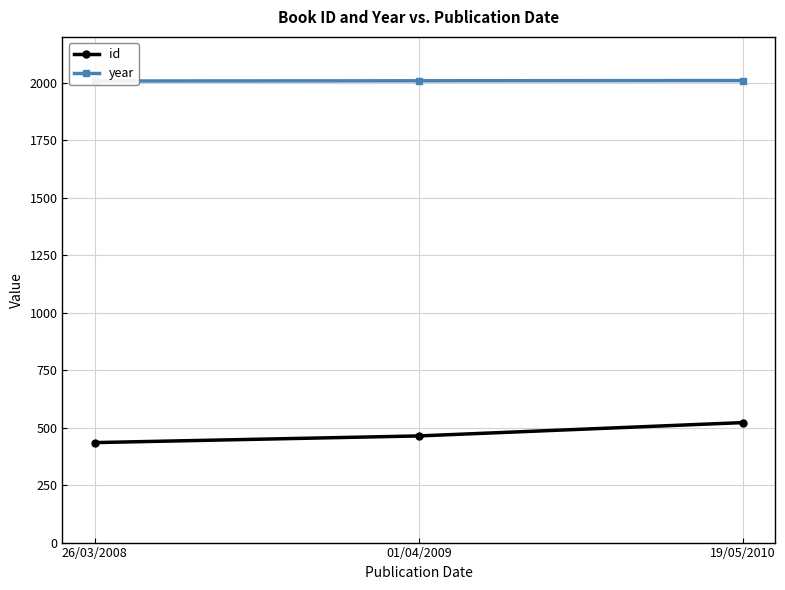

True or false: year has a value of 2010 at 19/05/2010.

True